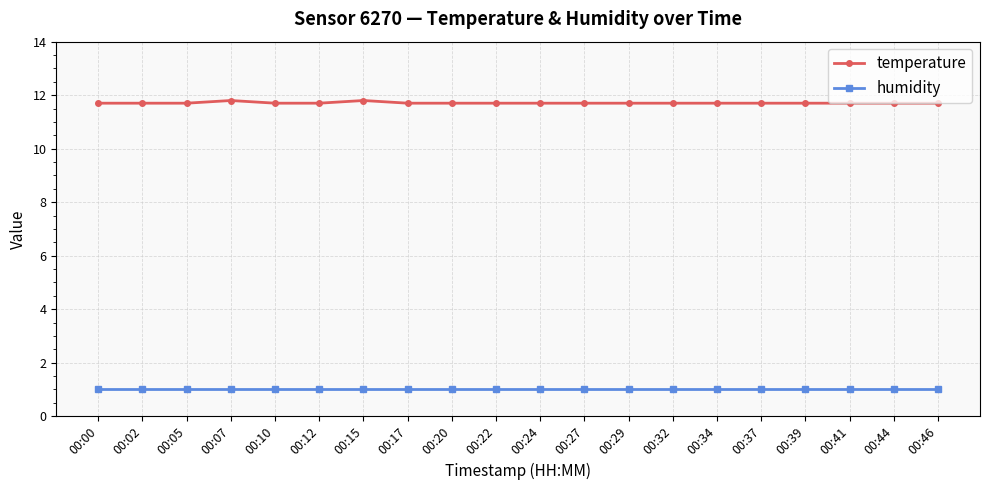

What is the highest value of the temperature series?

11.8